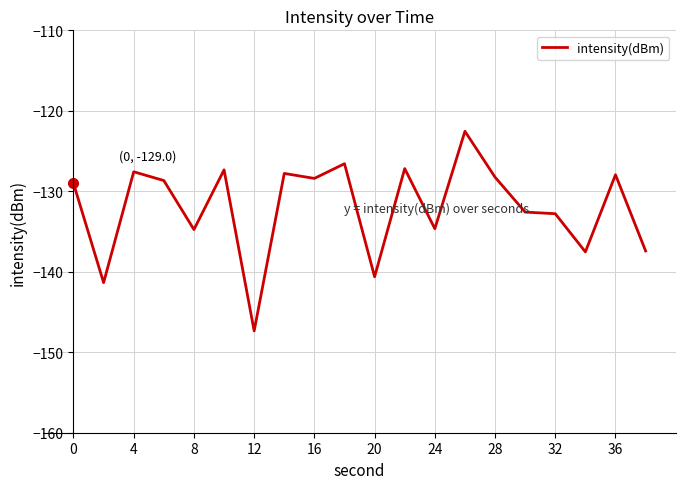

Count the number of categories in the chart.

20